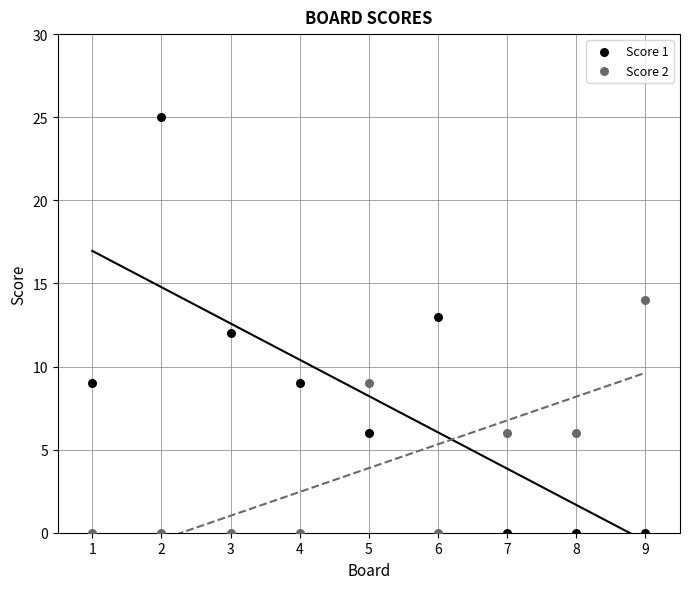

What is the X range (max minus min) for the scatter plot?

8